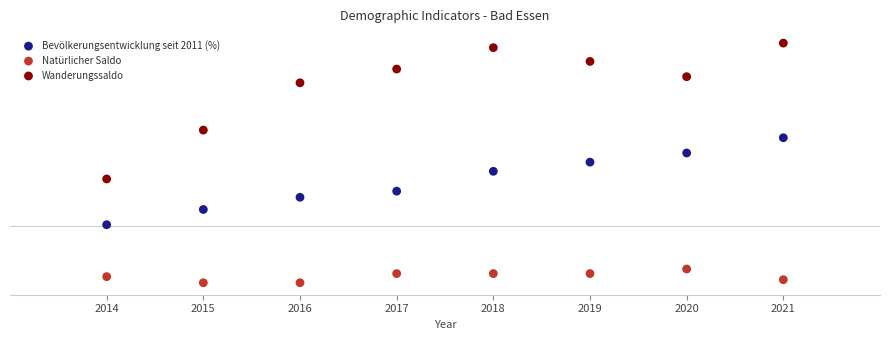

What are all the series names shown in the legend?

Bevölkerungsentwicklung seit 2011 (%), Natürlicher Saldo, Wanderungssaldo